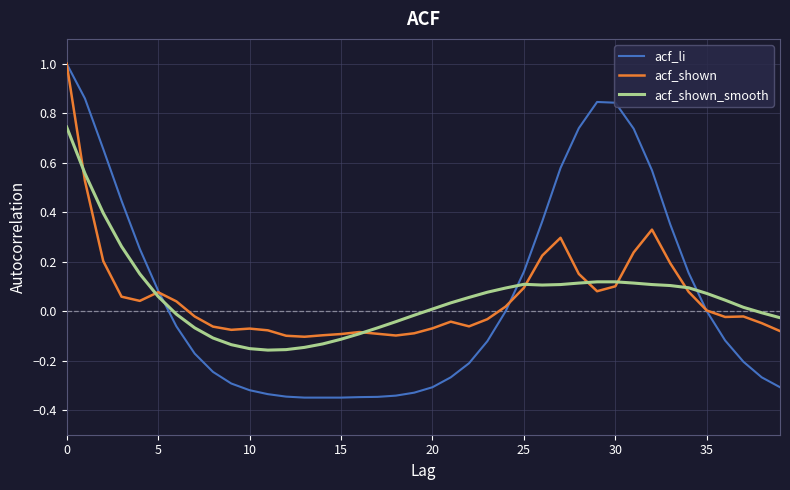

How many lines are shown in the chart?

3